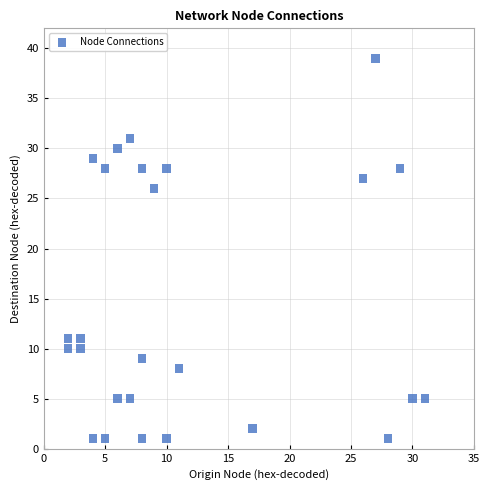

What is the range of Y values (max minus min)?

38